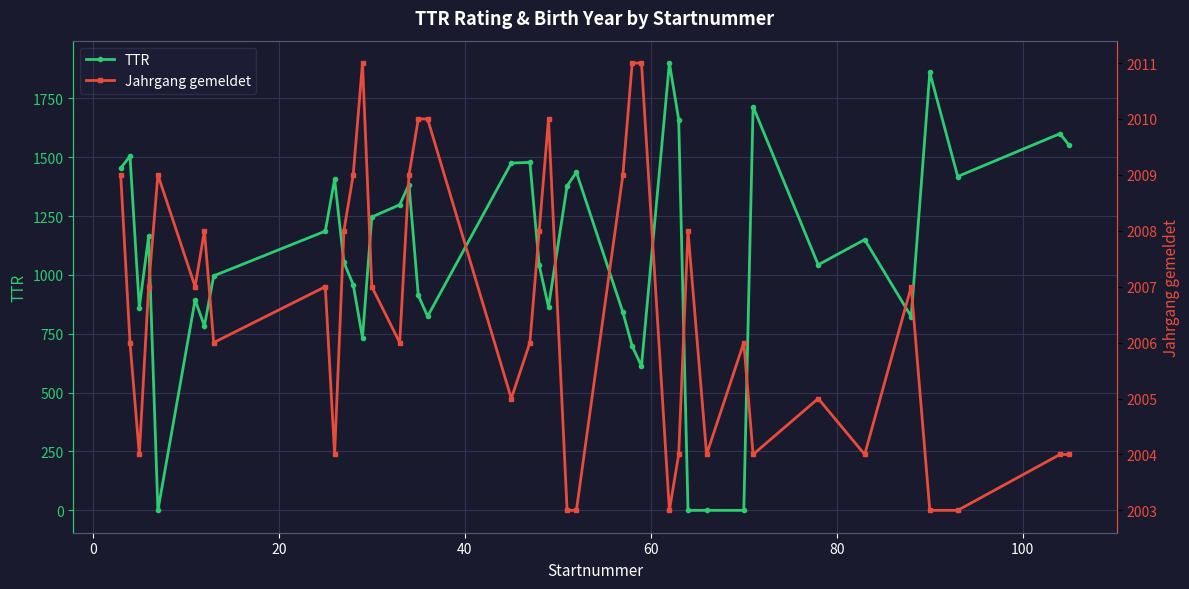

True or false: TTR has more than 0 interior local peaks.

True